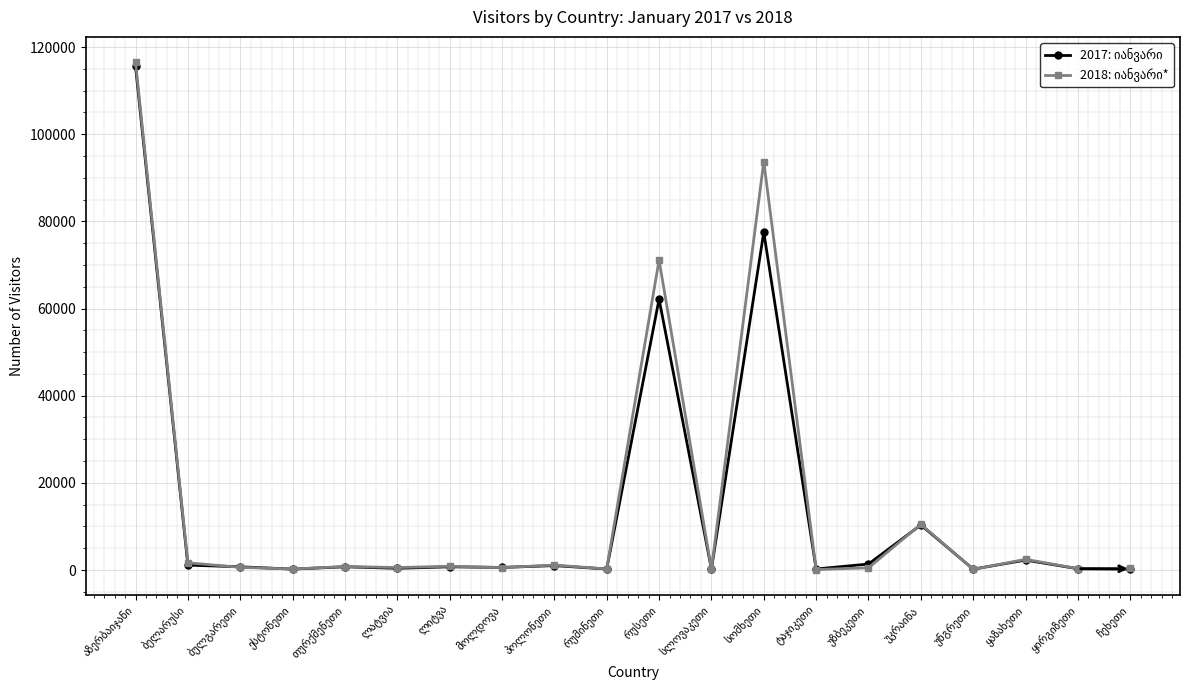

What is the greatest value displayed?

116503